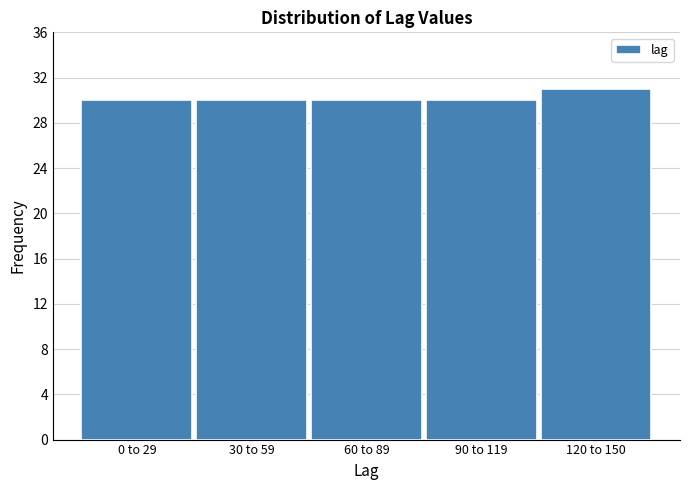

Reading left to right, what are all the values shown in this chart?

30	30	30	30	31